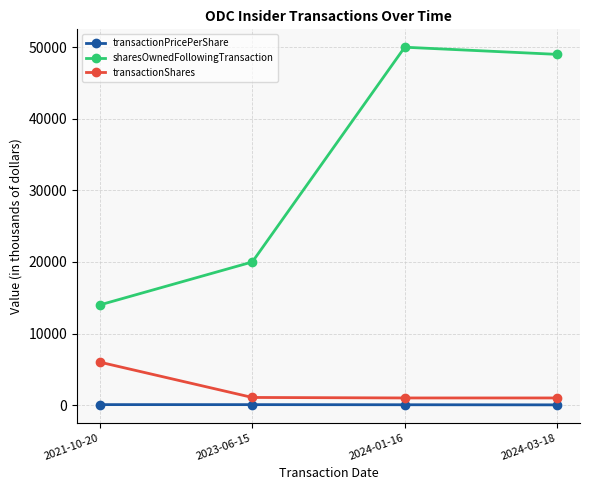

At 2024-01-16, list the series in order from smallest to largest.

transactionPricePerShare, transactionShares, sharesOwnedFollowingTransaction